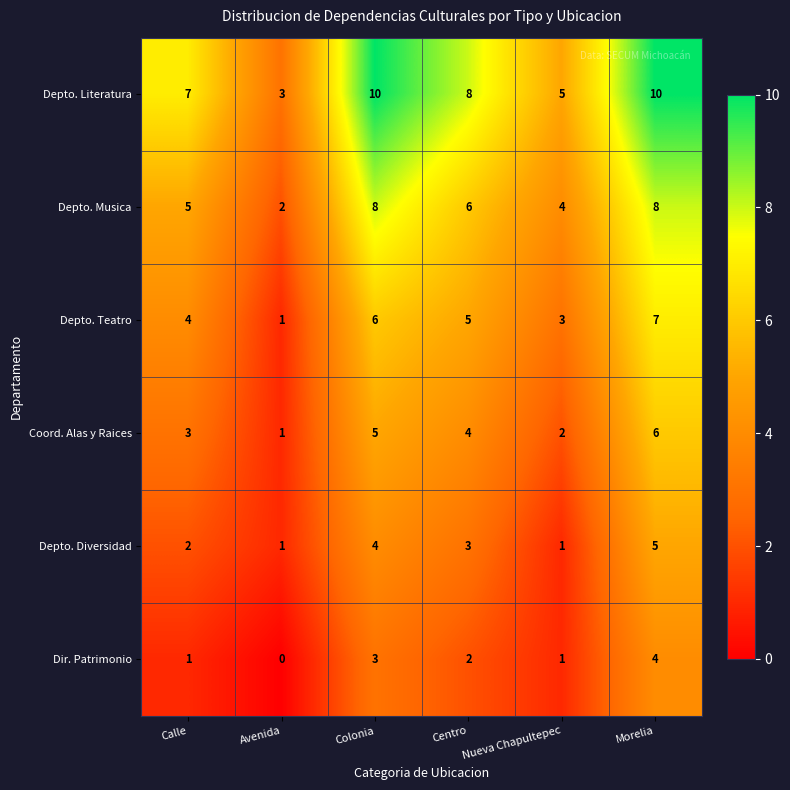

Count the number of data series in this chart.

6